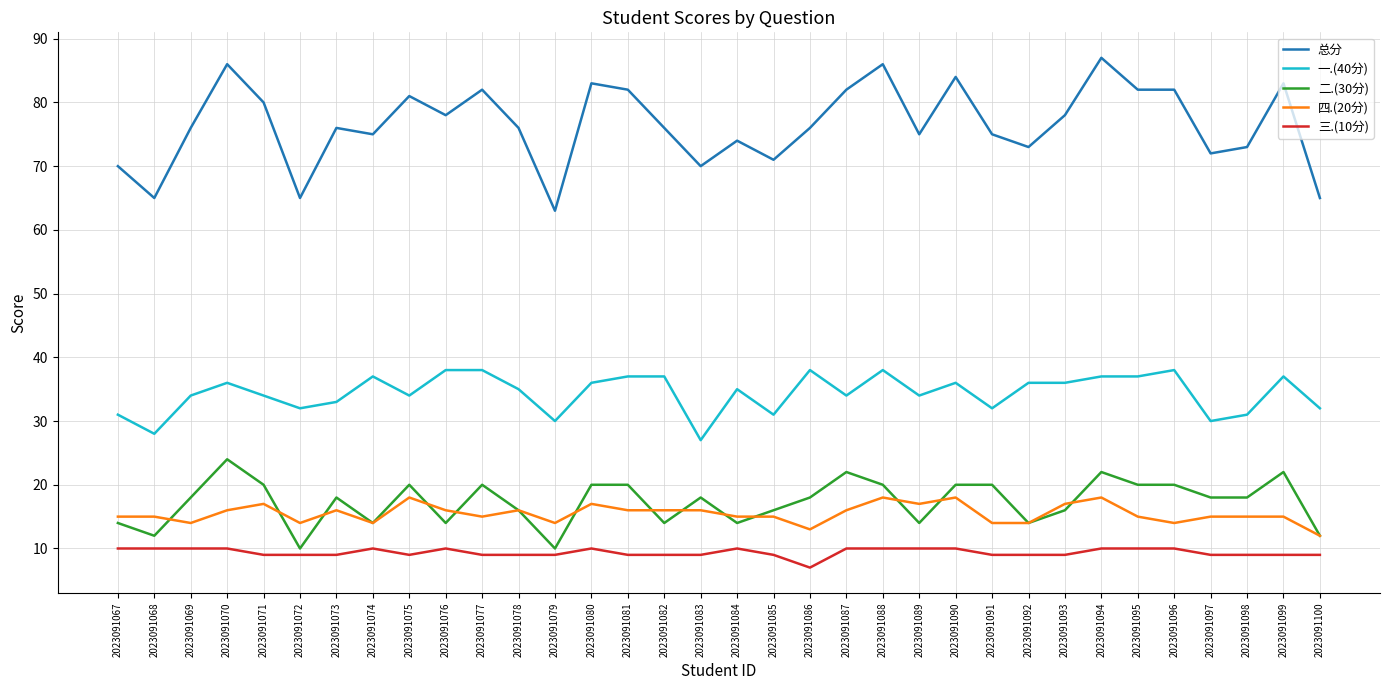

Is the value of 二.(30分) at 2023091075 greater than the value of 一.(40分) at 2023091092?

No